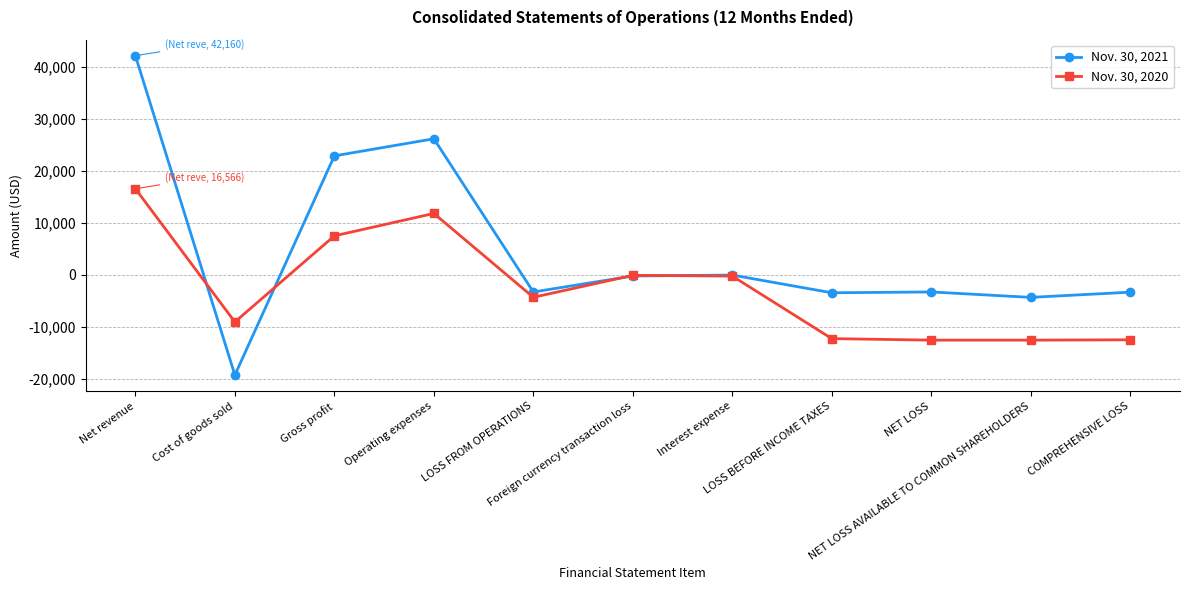

Where do Nov. 30, 2021 and Nov. 30, 2020 first cross each other?

Net revenue and Cost of goods sold